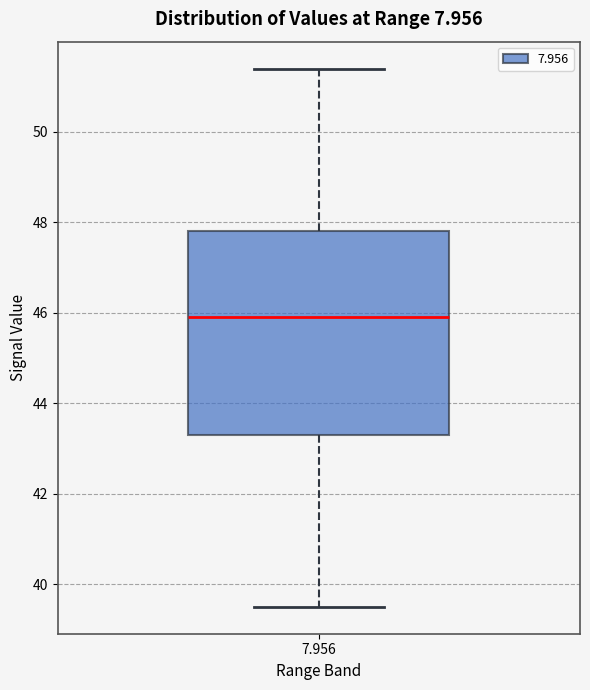

Read this box plot against the y-axis: the position of the median line, the range covered by the box, and the ends of both whiskers. The values are not printed on the chart, so give them approximately, as read against the axis.

median 46.0, box 43.4 to 47.8, whiskers 39.6 to 51.4